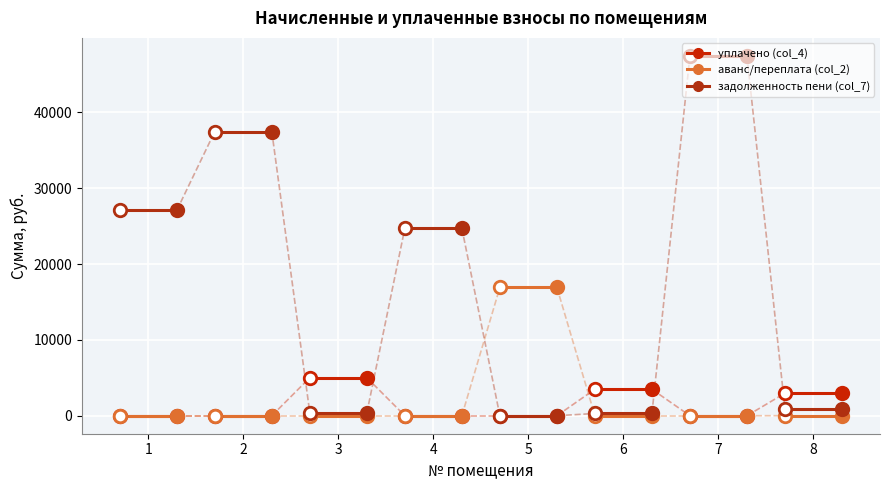

What is the difference between the maximum and minimum values in the аванс/переплата (col_2) series?

16925.0